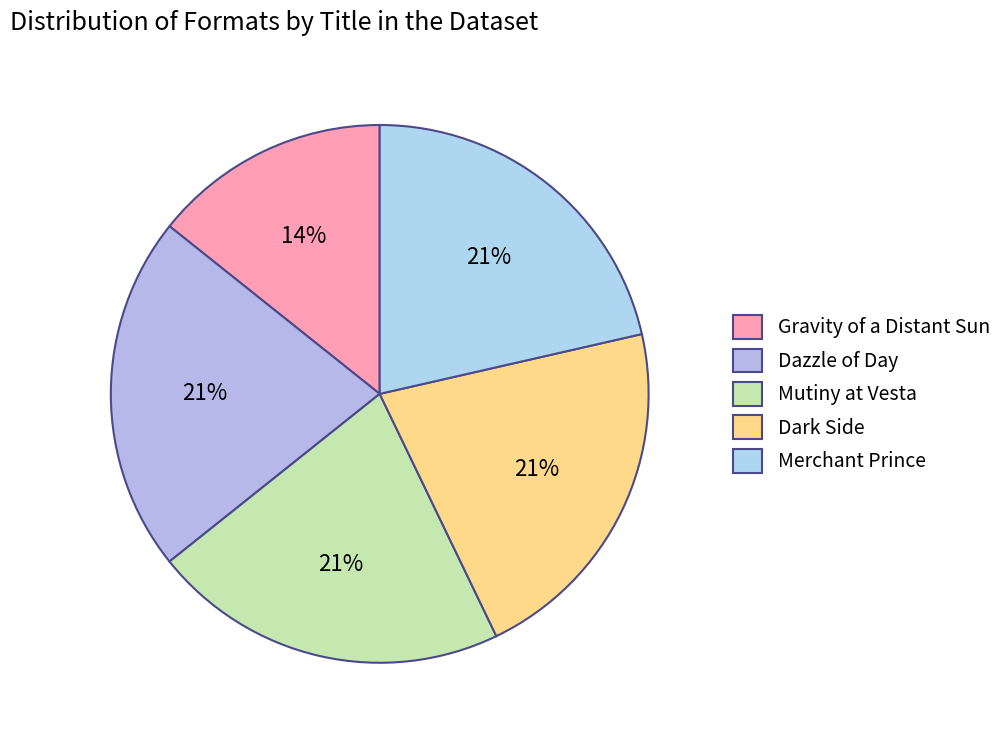

Does any single category account for the majority?

No